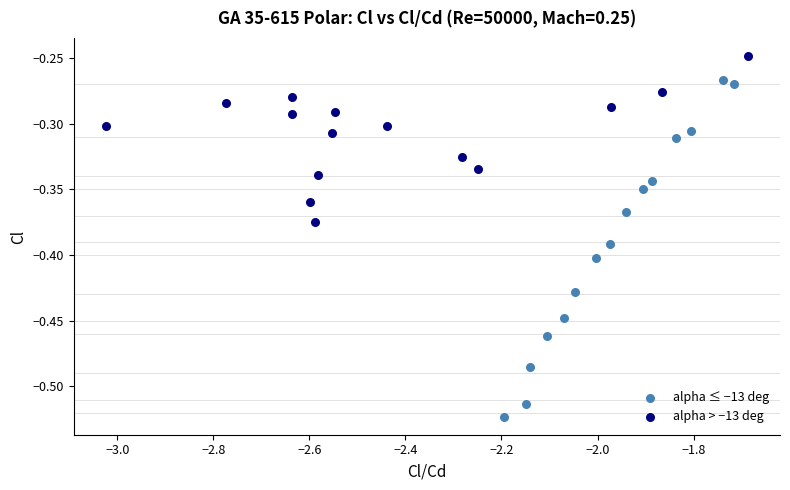

Which series has the largest Y range (max minus min)?

alpha ≤ −13 deg